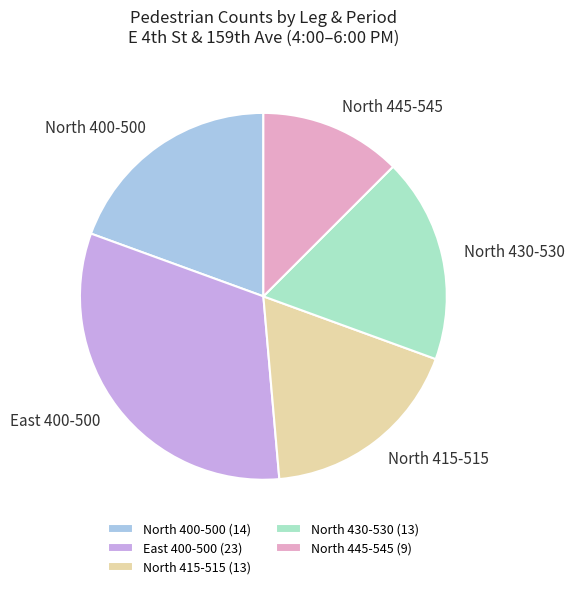

Is there a majority slice in this chart?

No